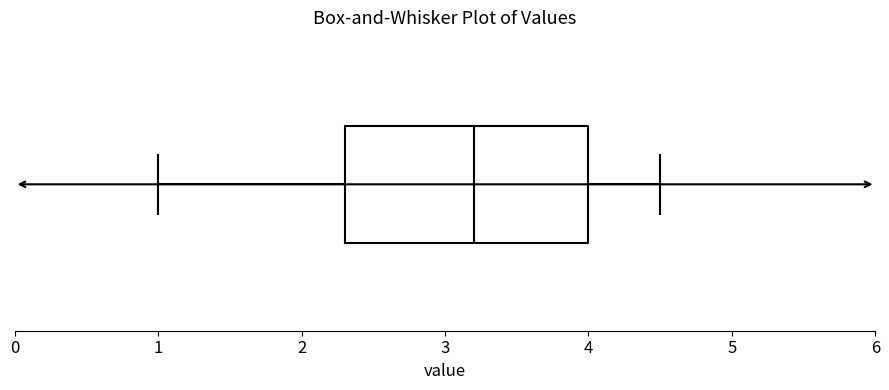

Read this box plot against the x-axis: the position of the median line, the range covered by the box, and the ends of both whiskers. The values are not printed on the chart, so give them approximately, as read against the axis.

median 3.2, box 2.3 to 4.0, whiskers 1.0 to 4.5